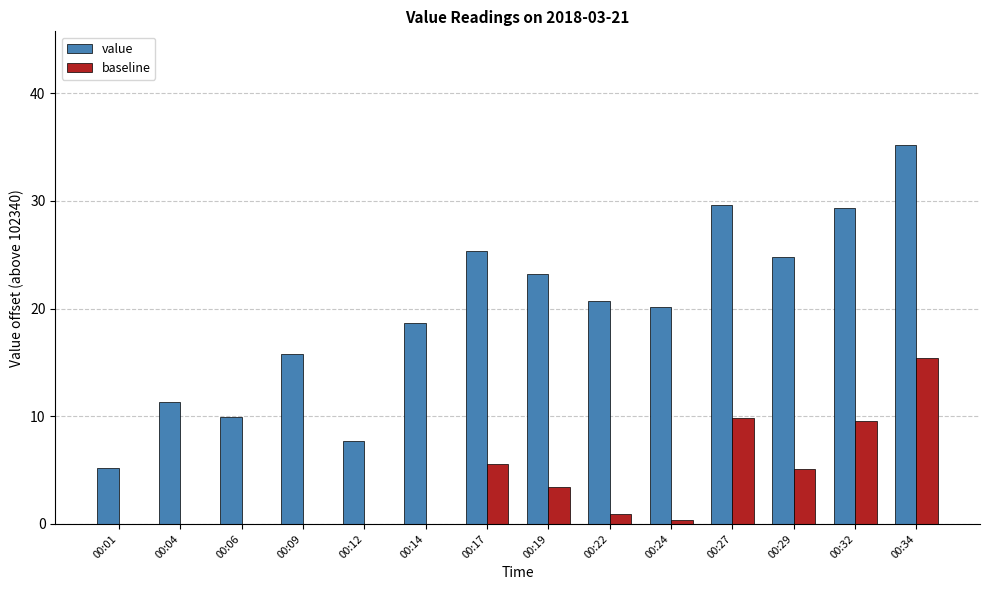

What is the difference between the maximum and second lowest values in the value series?

27.5